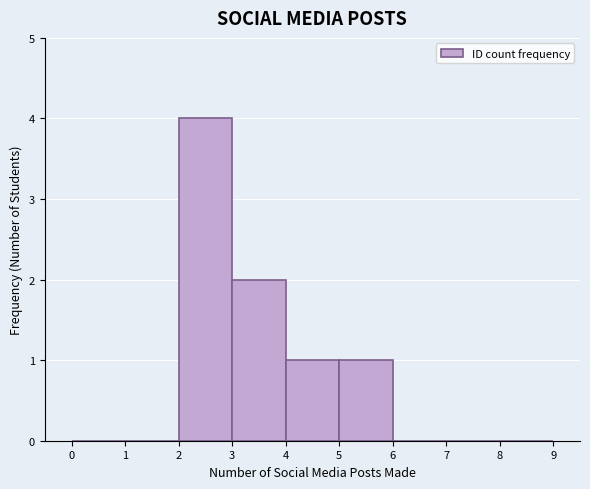

Reading left to right, list every bar in this chart as the range it spans on the x-axis followed by its height. The values are not printed on the chart, so give them approximately, as read against the axis.

0 to 1: 0
1 to 2: 0
2 to 3: 4
3 to 4: 2
4 to 5: 1
5 to 6: 1
6 to 7: 0
7 to 8: 0
8 to 9: 0